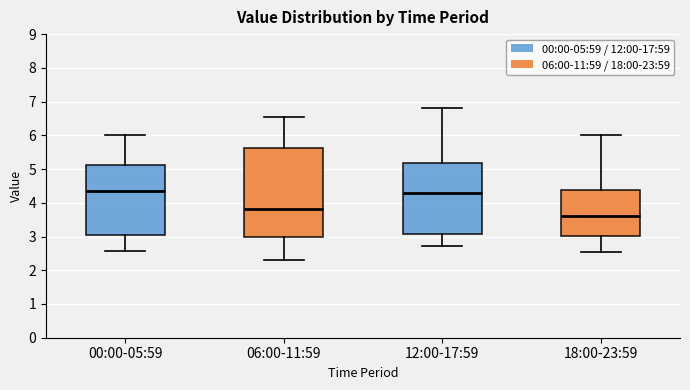

Where is the lower edge of the box for 18:00-23:59 on the y-axis? The values are not printed on the chart, so give them approximately, as read against the axis.

3.0